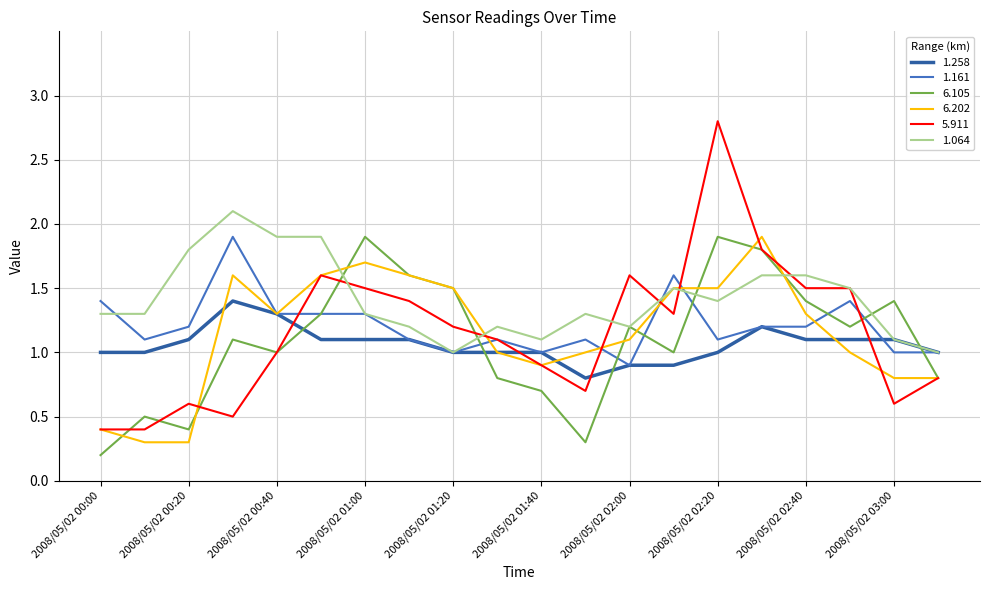

Is this an area chart (filled region under the line)?

No